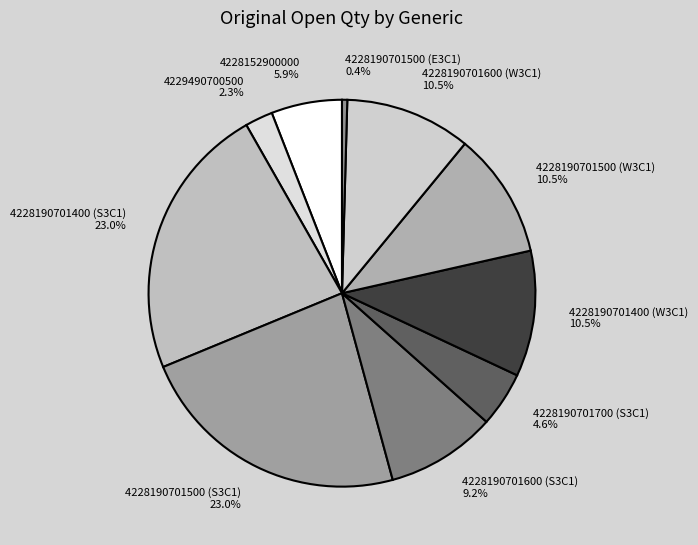

To the nearest percent, what is the difference between the largest and smallest slice percentages?

23%